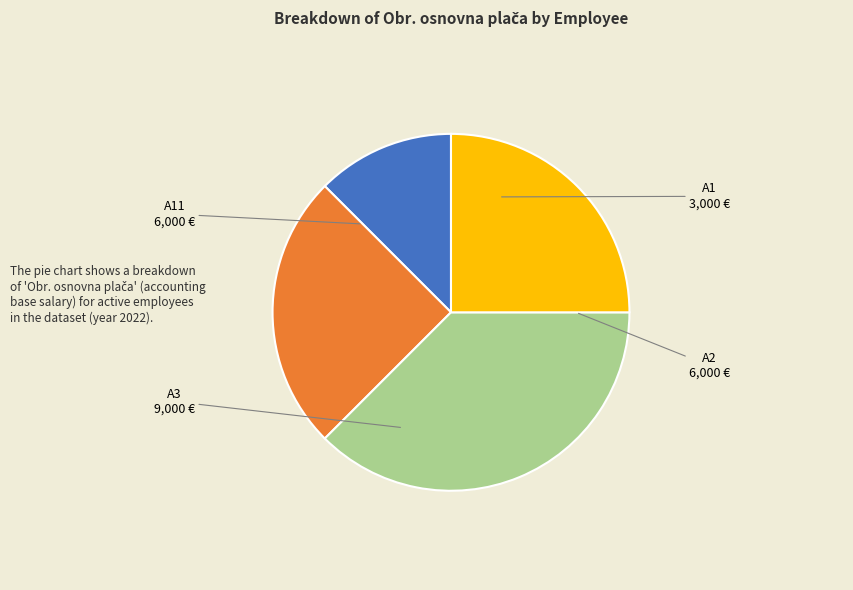

What is the largest slice in the pie chart?

A3